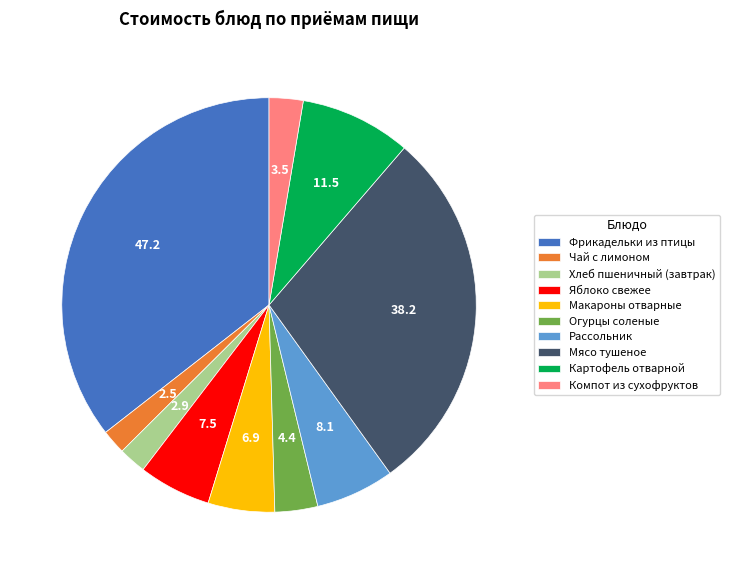

How many slices are in this pie chart?

10